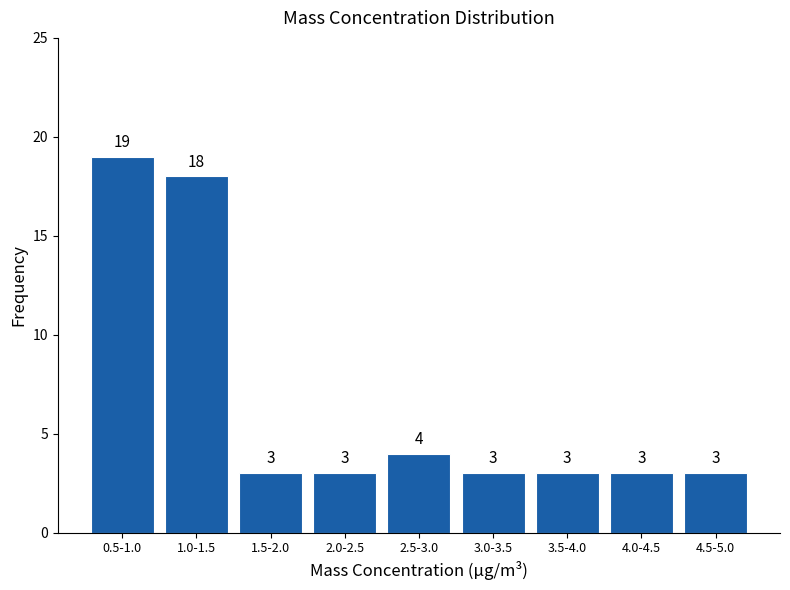

Reading left to right, what are all the values shown in this chart?

0.5-1.0=19	1.0-1.5=18	1.5-2.0=3	2.0-2.5=3	2.5-3.0=4	3.0-3.5=3	3.5-4.0=3	4.0-4.5=3	4.5-5.0=3